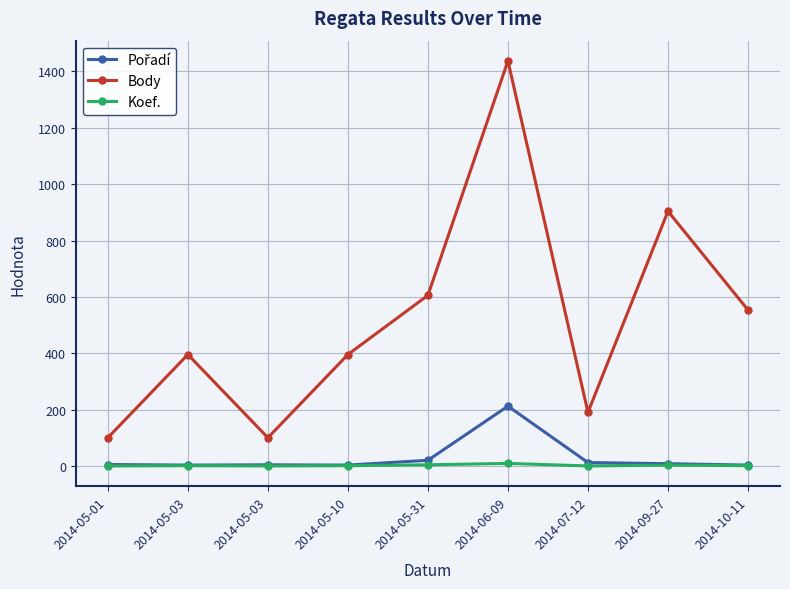

How many lines are shown in the chart?

3